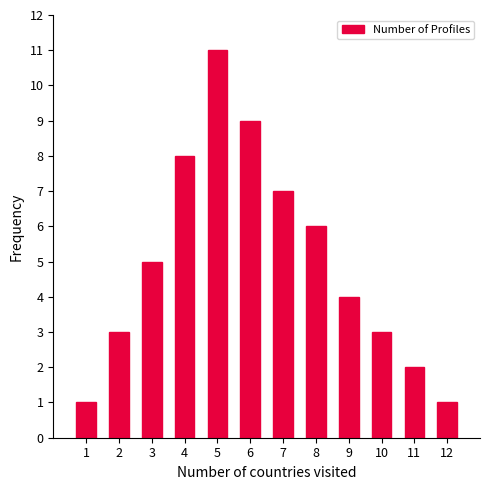

Reading left to right, list all the values displayed in this chart.

1	3	5	8	11	9	7	6	4	3	2	1